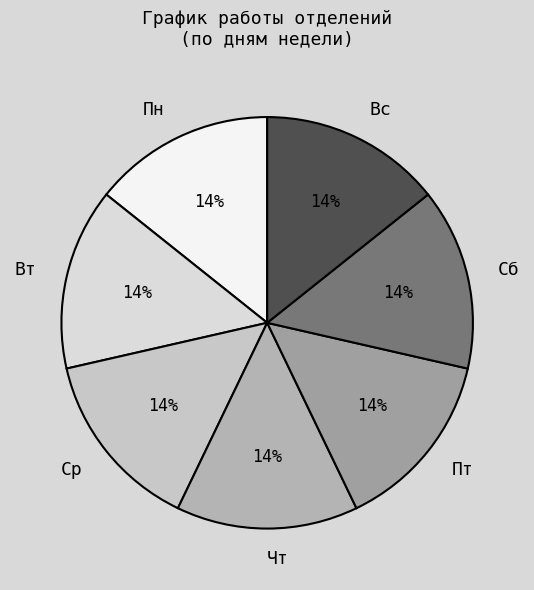

Combined, do Сб and Вс account for over 50%?

No